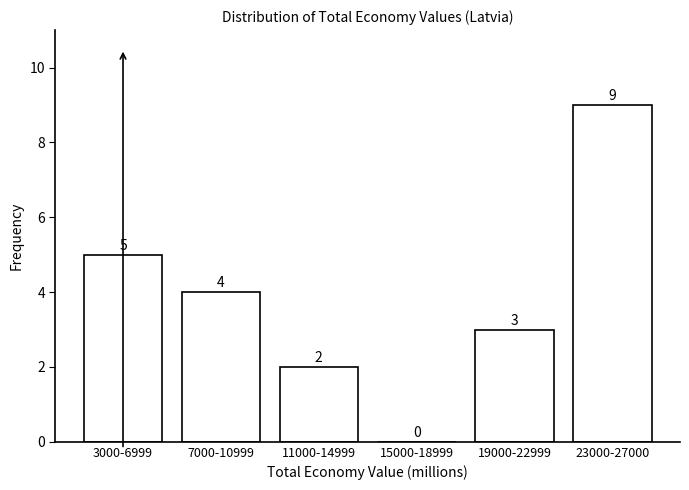

Reading left to right, extract all data points from this chart.

3000-6999=5	7000-10999=4	11000-14999=2	15000-18999=0	19000-22999=3	23000-27000=9